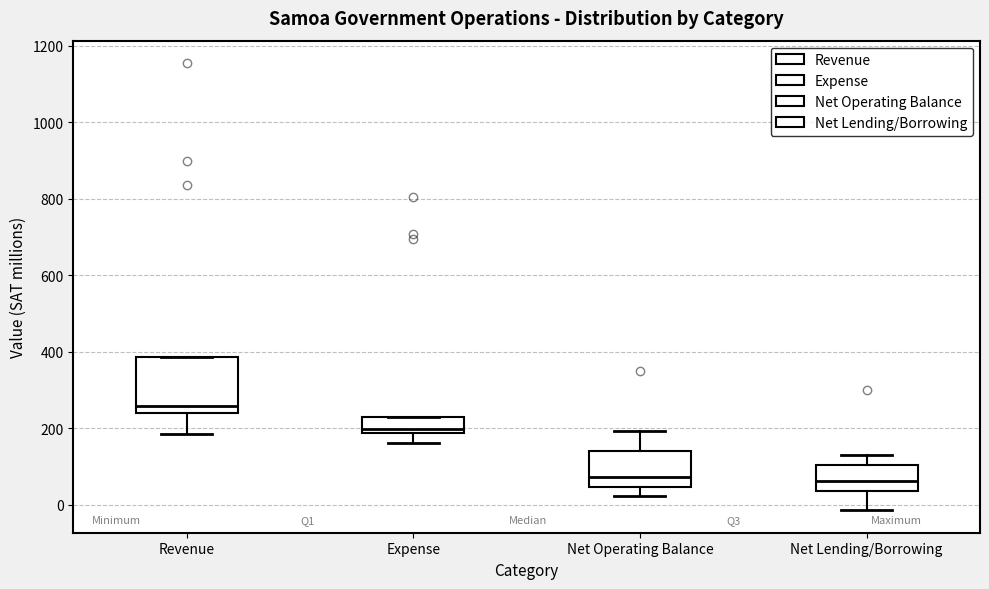

Which box is the tallest, from its lower edge to its upper edge?

Revenue